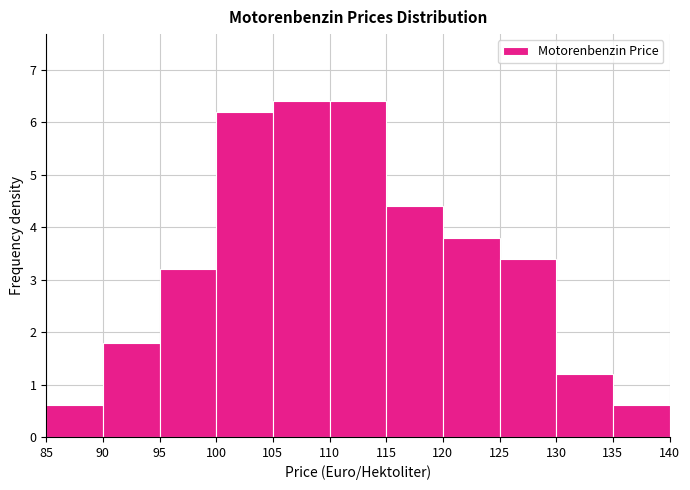

Reading left to right, list every bar in this chart as the range it spans on the x-axis followed by its height. The values are not printed on the chart, so give them approximately, as read against the axis.

85 to 90: 0.6
90 to 95: 1.8
95 to 100: 3.2
100 to 105: 6.2
105 to 110: 6.4
110 to 115: 6.4
115 to 120: 4.4
120 to 125: 3.8
125 to 130: 3.4
130 to 135: 1.2
135 to 140: 0.6